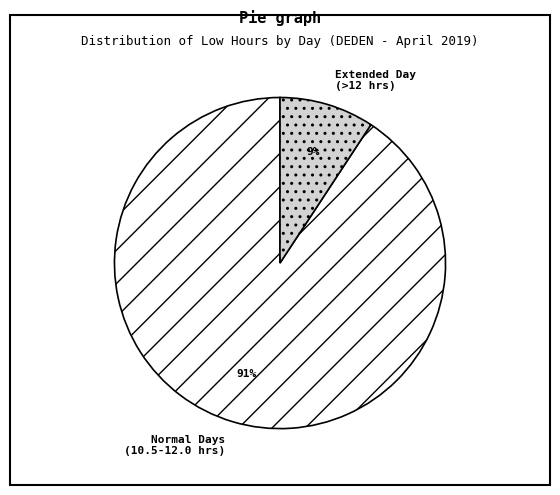

What percentage is the Extended Day (>12 hrs) slice, to the nearest percent?

9%